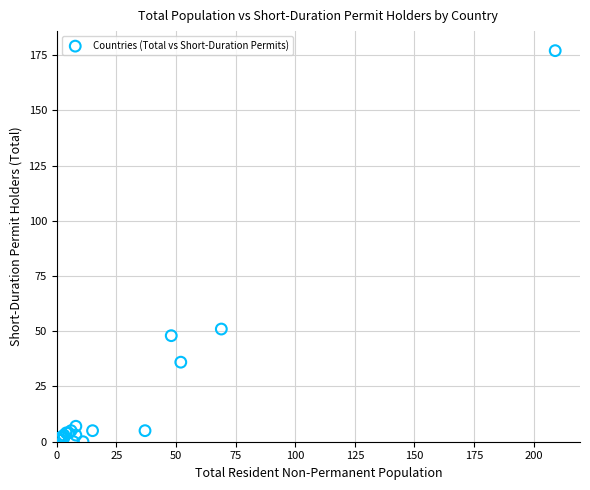

What Y value in the scatter plot is closest to 88?

51